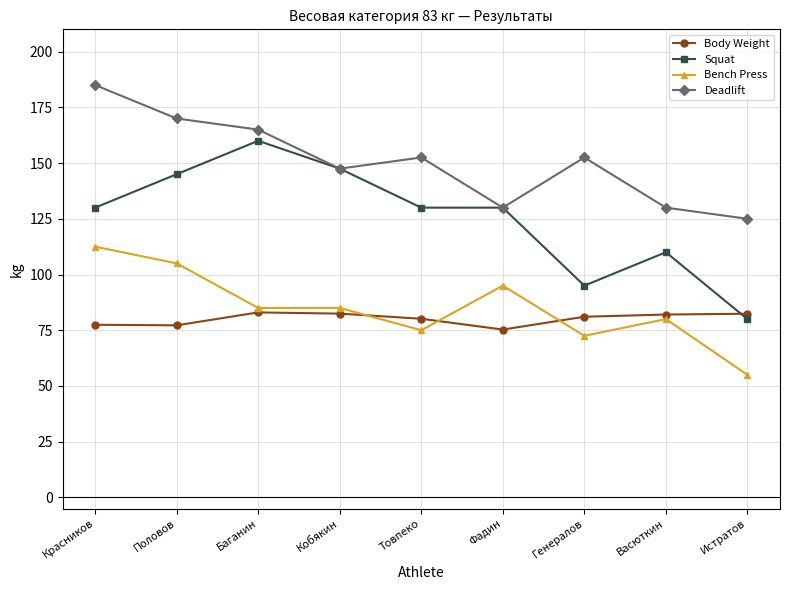

What is the approximate value of Body Weight at Половов?

77.2